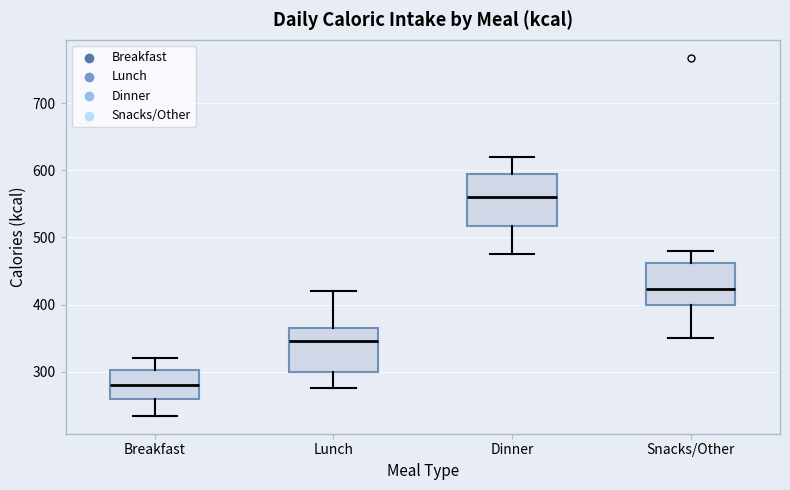

Where is the upper edge of the box for Lunch on the y-axis? The values are not printed on the chart, so give them approximately, as read against the axis.

370